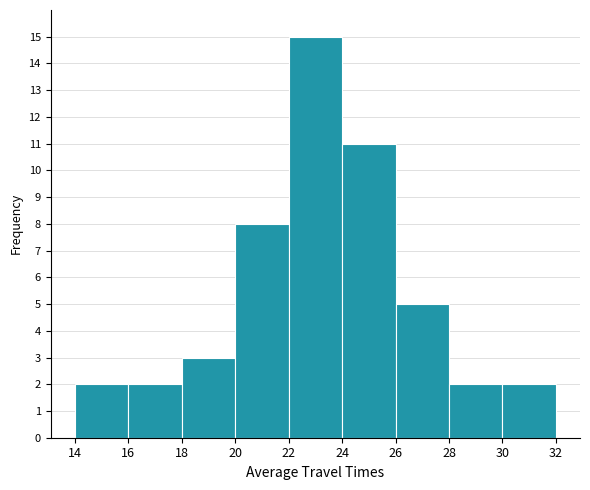

Reading left to right, list every bar in this chart as the range it spans on the x-axis followed by its height. The values are not printed on the chart, so give them approximately, as read against the axis.

14 to 16: 2
16 to 18: 2
18 to 20: 3
20 to 22: 8
22 to 24: 15
24 to 26: 11
26 to 28: 5
28 to 30: 2
30 to 32: 2